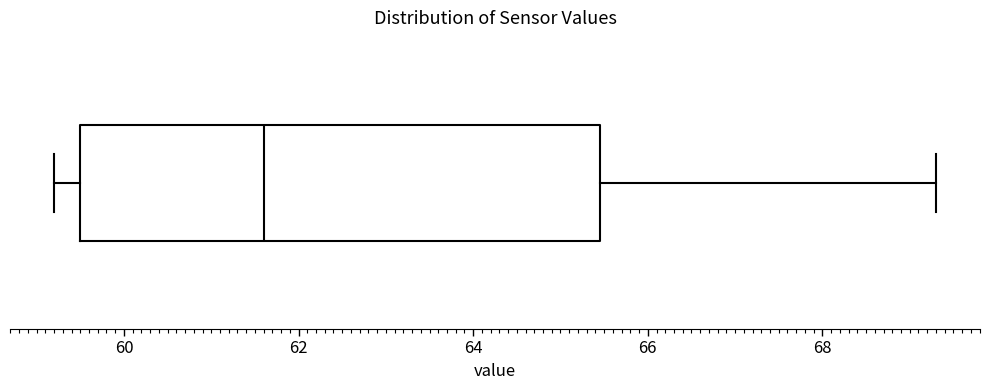

Where does the median line of the box sit on the x-axis? The values are not printed on the chart, so give them approximately, as read against the axis.

61.6